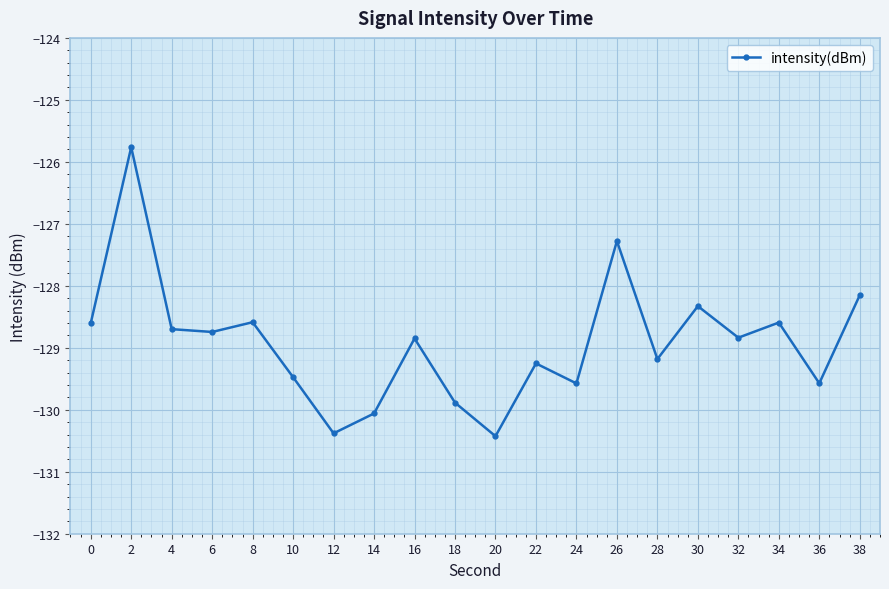

What is the change in value from 4 to 34?

+0.1